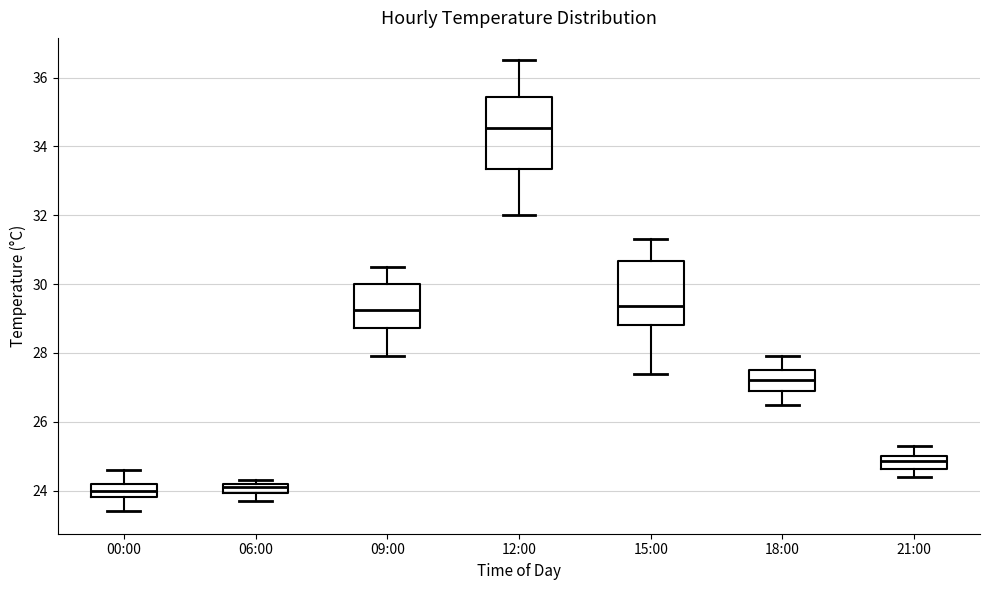

Comparing the boxes themselves (not the whiskers), which one is the tallest?

12:00